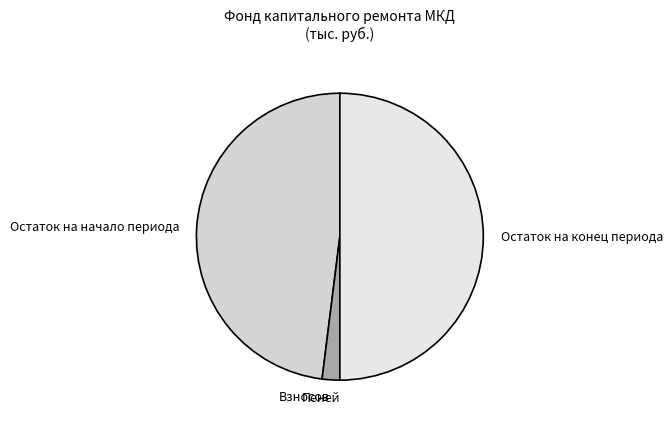

Is Остаток на начало периода the majority of the pie?

No